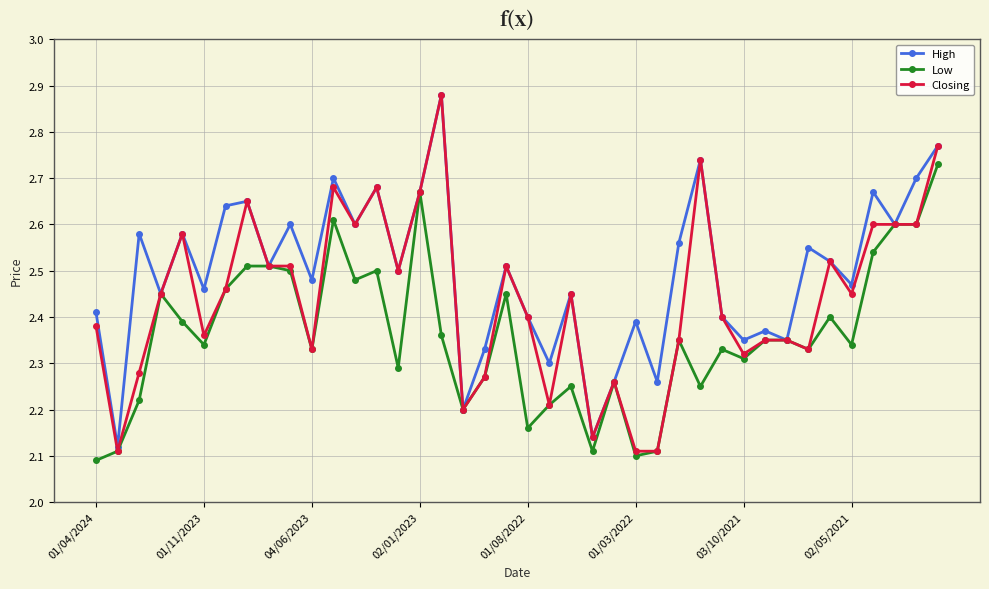

At how many categories does at least one series exceed 2?

40